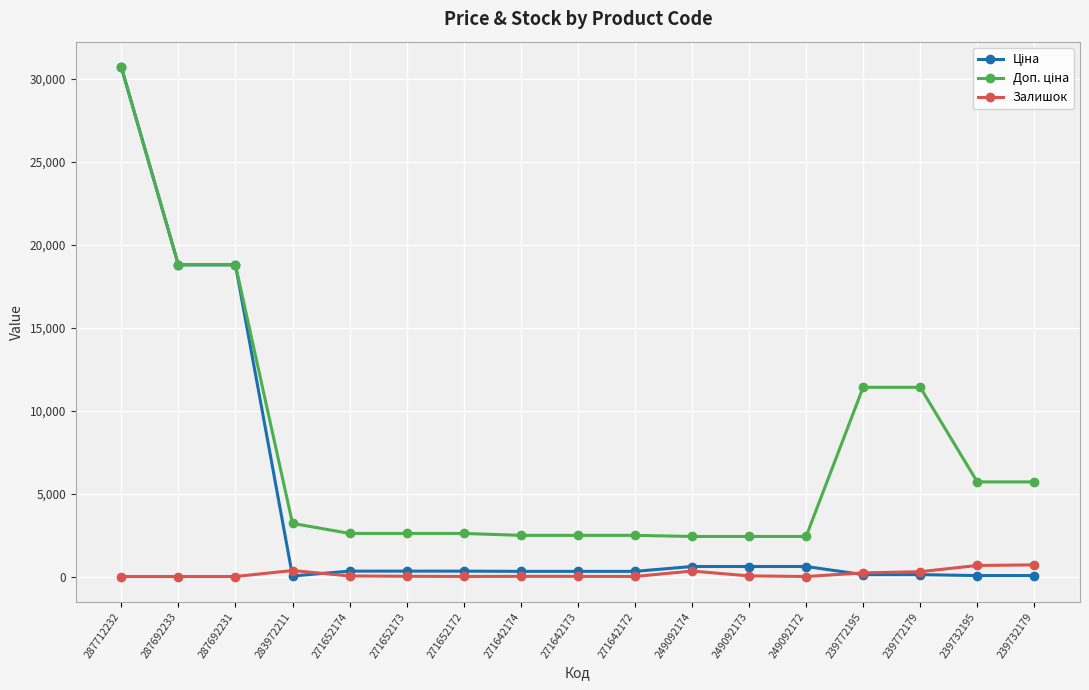

At which category is the sum across all series the highest?

287712232